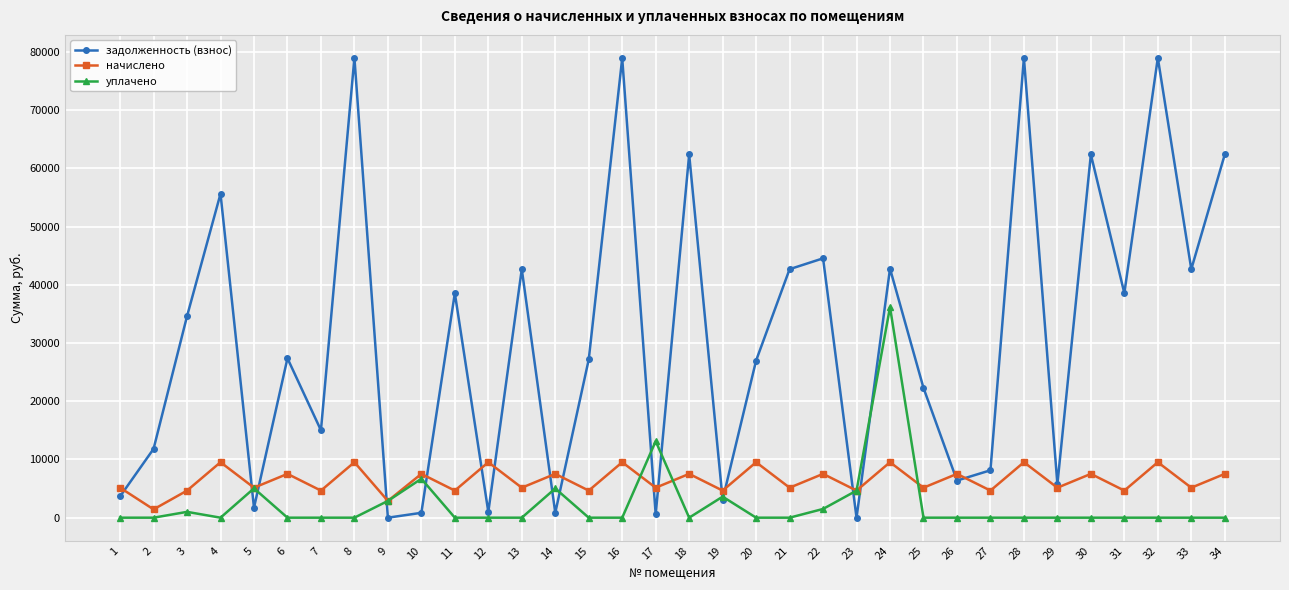

Is the value of начислено at 27 greater than the value of задолженность (взнос) at 5?

Yes